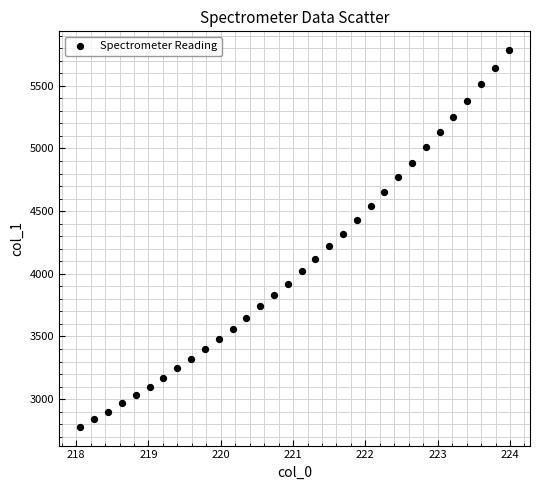

What is the range of X values (max minus min)?

5.9